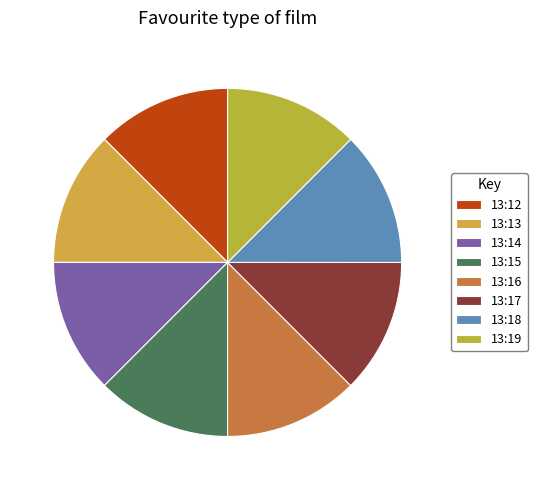

Count the number of slices in the pie.

8